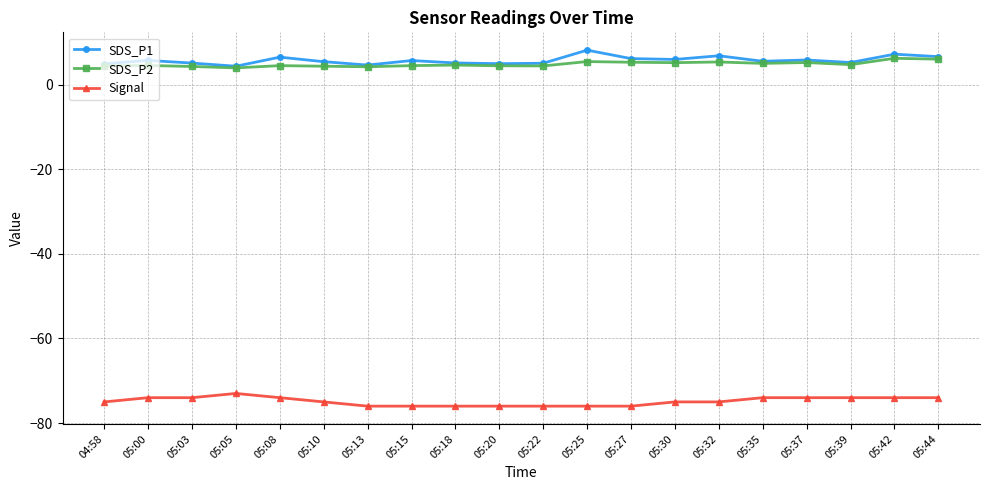

True or false: SDS_P1 and Signal intersect in this chart.

False